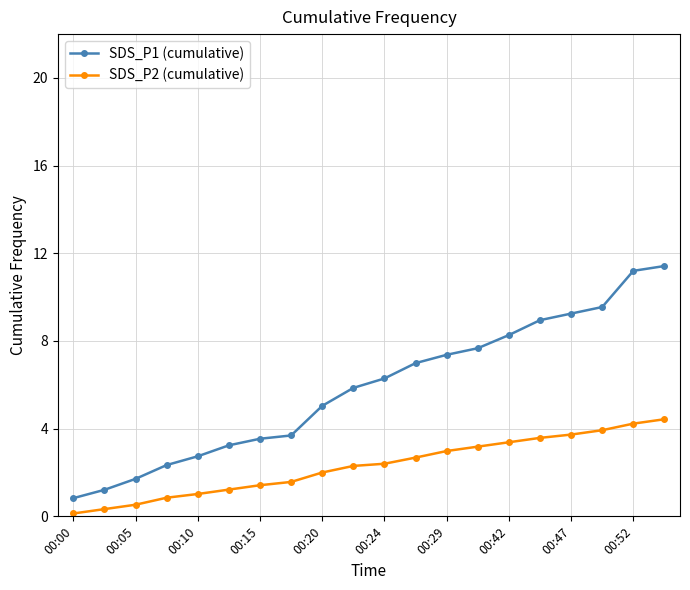

What is the value of the SDS_P1 (cumulative) point at the 3rd from the left?

1.7